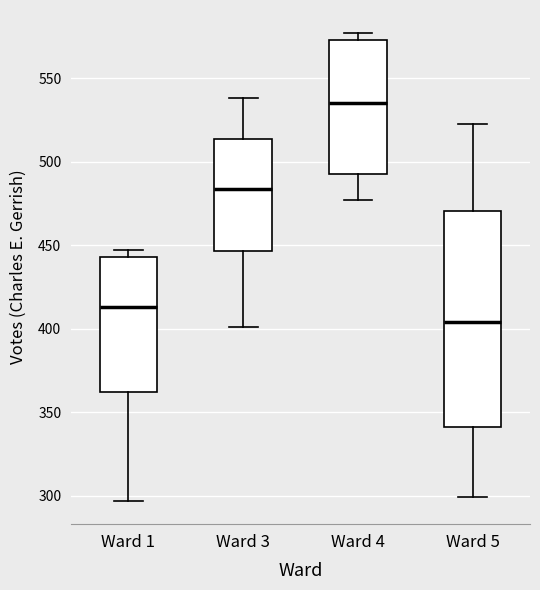

Where is the upper edge of the box for Ward 1 on the y-axis? The values are not printed on the chart, so give them approximately, as read against the axis.

445